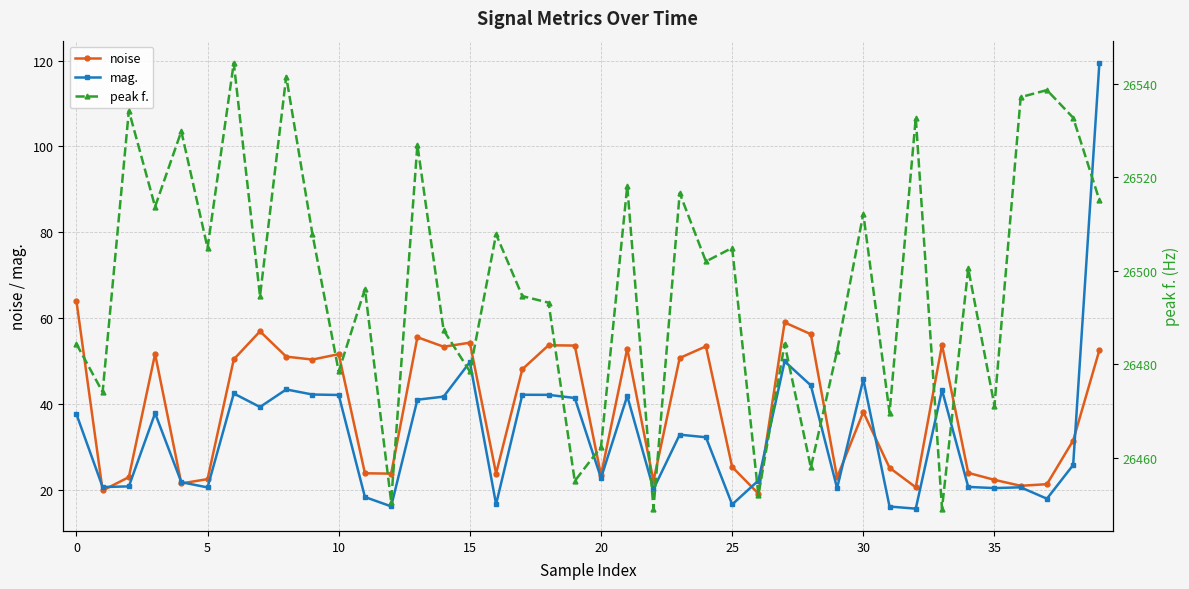

At which category is the sum across all series the highest?

39